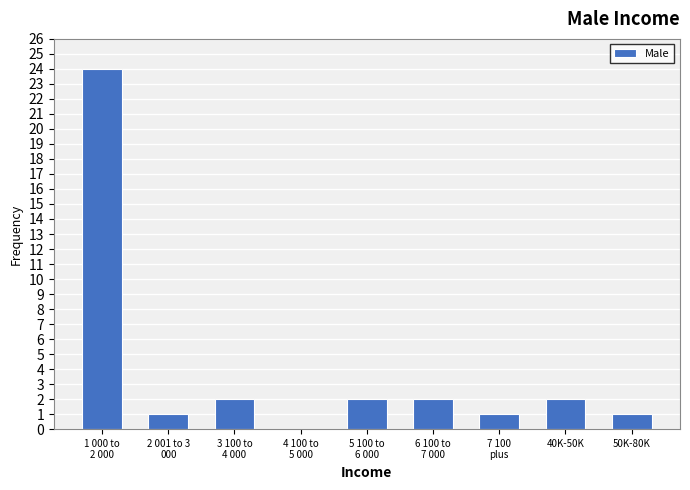

What is the greatest value displayed?

24